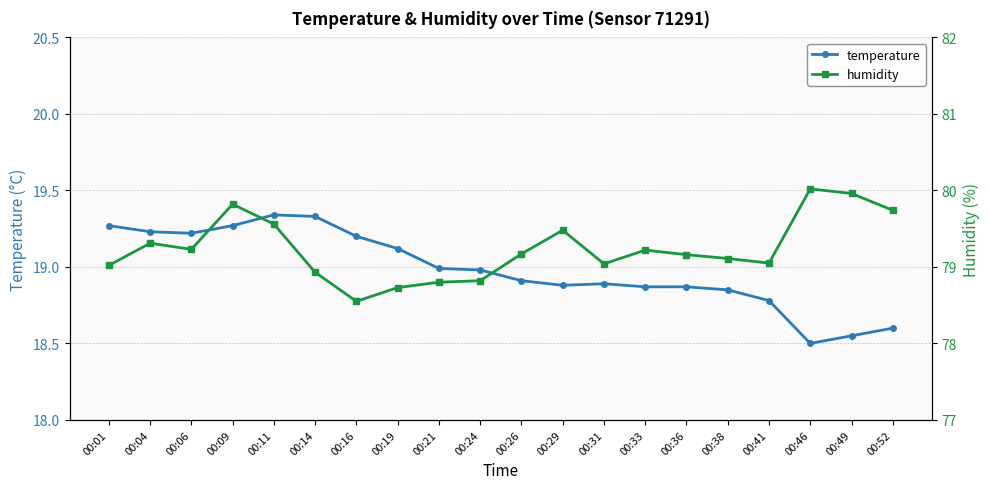

At which category does temperature reach its first local valley?

00:06